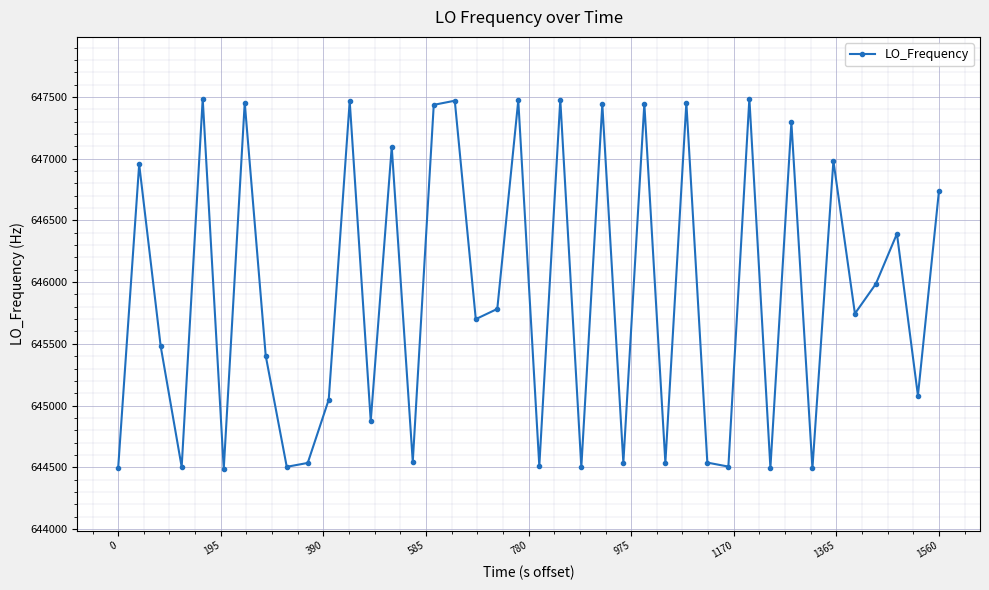

What is the value of the 28th point from the left?

647453.3